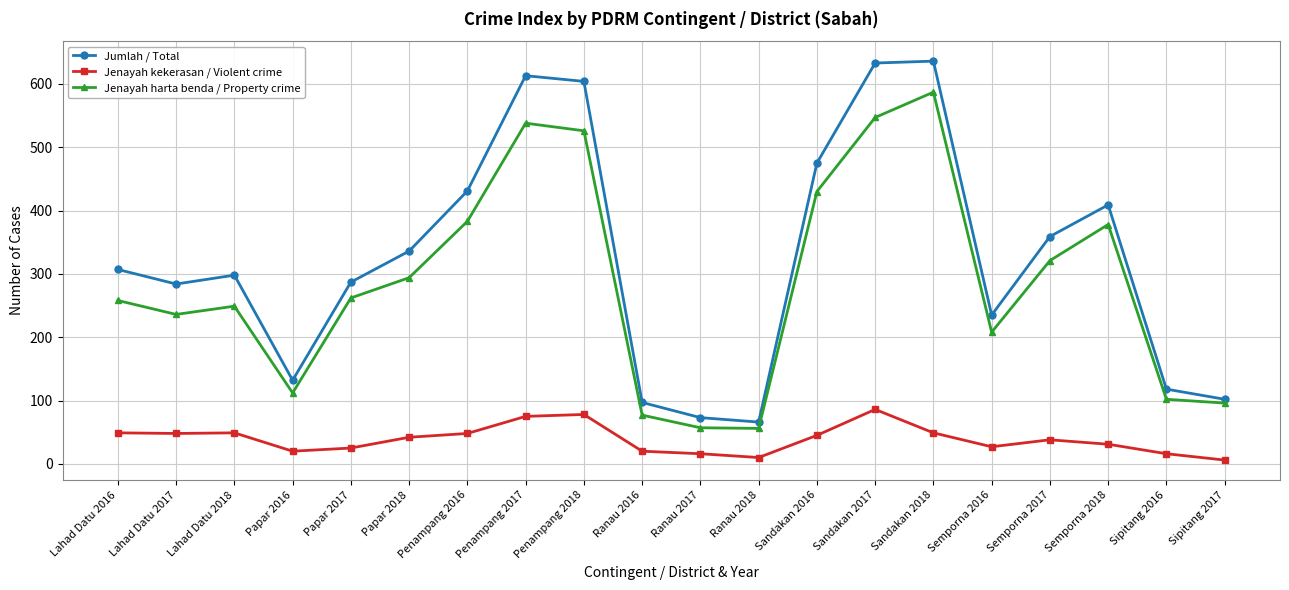

Does the chart display data point markers on the line(s)?

Yes